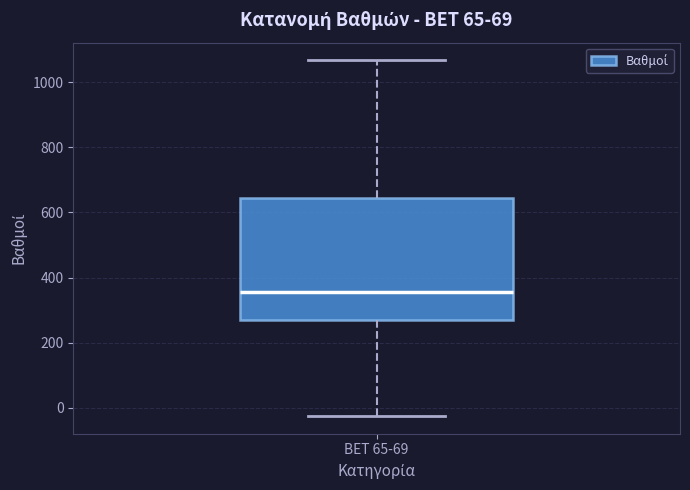

Transcribe this box plot: give where the median line is, the range the box spans, and where the two whiskers end, as read against the y-axis. The values are not printed on the chart, so give them approximately, as read against the axis.

median 360, box 280 to 640, whiskers -20 to 1060